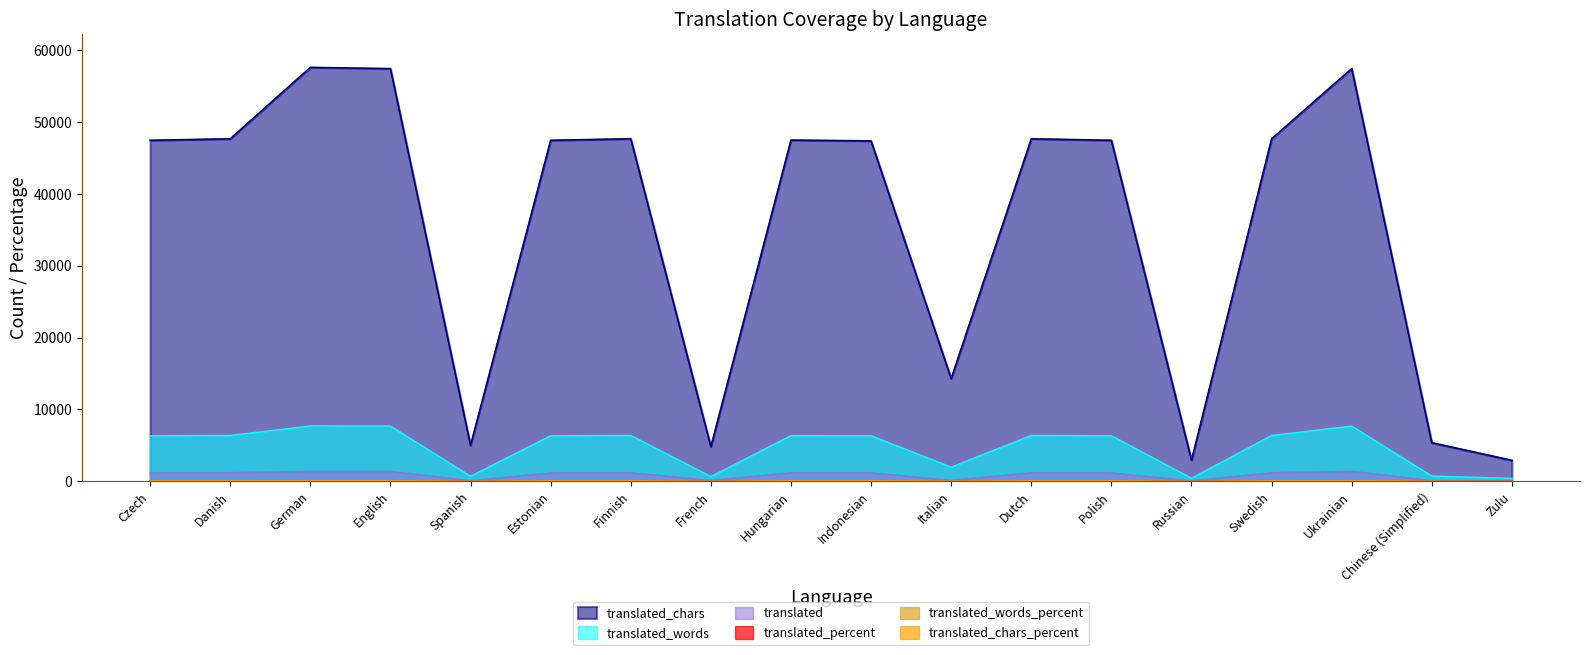

Reading right to left, what are all the values shown in this chart?

translated: 65.0	118.0	1396.0	1202.0	77.0	1177.0	1202.0	156.0	1188.0	1200.0	139.0	1203.0	1177.0	101.0	1396.0	1398.0	1202.0	1177.0
translated_words: 427.0	733.0	7696.0	6388.0	437.0	6351.0	6388.0	1982.0	6346.0	6369.0	663.0	6389.0	6351.0	714.0	7696.0	7717.0	6388.0	6351.0
translated_chars: 2926.0	5376.0	57440.0	47674.0	2950.0	47466.0	47674.0	14296.0	47382.0	47496.0	4835.0	47681.0	47466.0	5016.0	57440.0	57614.0	47674.0	47466.0
translated_percent: 4.6	8.4	99.8	85.9	5.5	84.1	85.9	11.1	84.9	85.8	9.9	86.0	84.1	7.2	99.8	100.0	85.9	84.1
translated_words_percent: 5.5	9.4	99.7	82.7	5.6	82.2	82.7	25.6	82.2	82.5	8.5	82.7	82.2	9.2	99.7	100.0	82.7	82.2
translated_chars_percent: 5.0	9.3	99.6	82.7	5.1	82.3	82.7	24.8	82.2	82.4	8.3	82.7	82.3	8.7	99.6	100.0	82.7	82.3